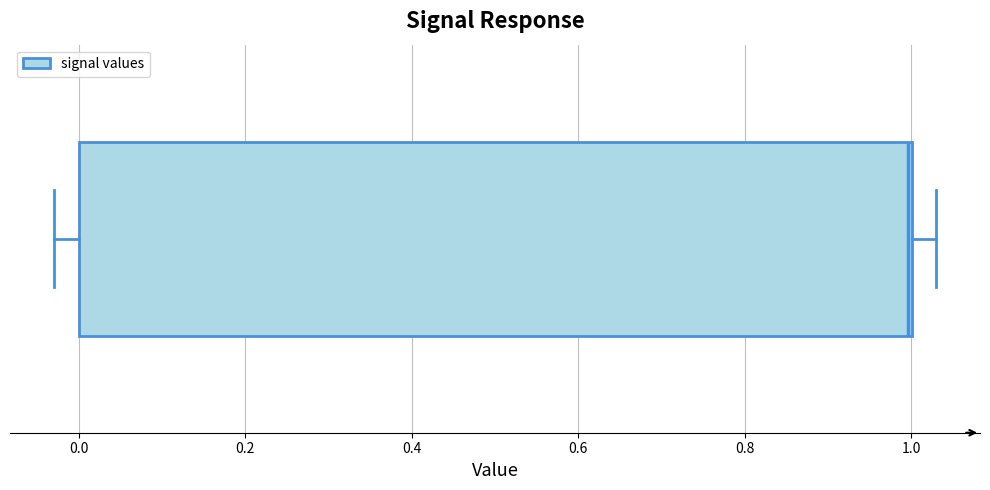

Where is the right edge of the box on the x-axis? The values are not printed on the chart, so give them approximately, as read against the axis.

1.00